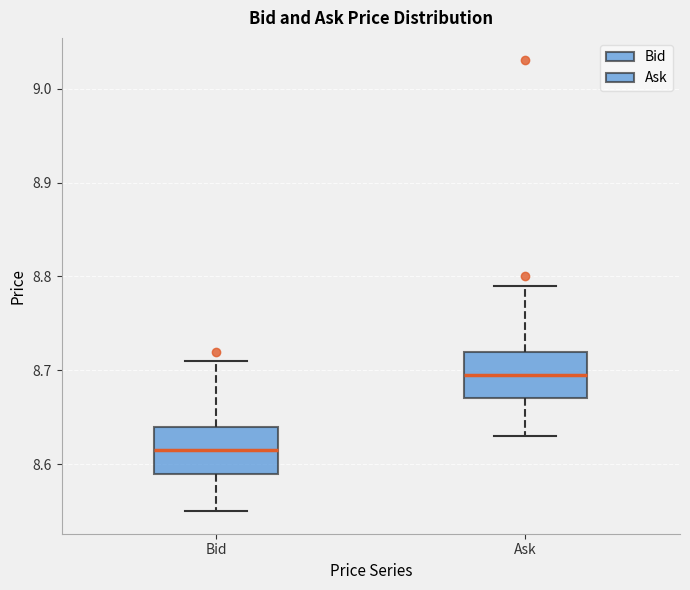

Reading left to right, read every box against the y-axis: the position of its median line, the range the box covers, and the ends of its whiskers. The values are not printed on the chart, so give them approximately, as read against the axis.

Bid: median 8.62, box 8.59 to 8.64, whiskers 8.55 to 8.71
Ask: median 8.70, box 8.67 to 8.72, whiskers 8.63 to 8.79